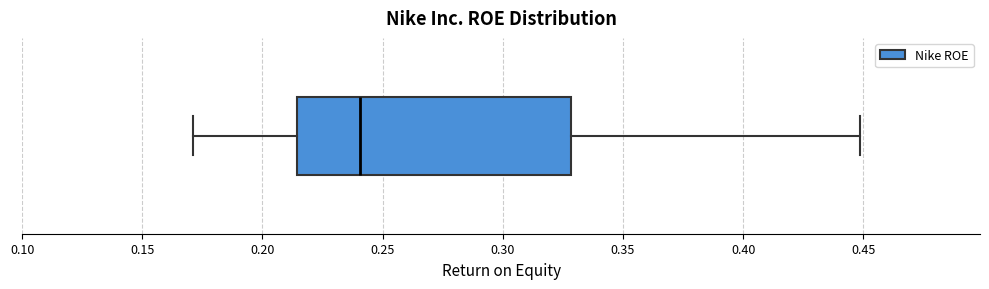

Transcribe this box plot: give where the median line is, the range the box spans, and where the two whiskers end, as read against the x-axis. The values are not printed on the chart, so give them approximately, as read against the axis.

median 0.240, box 0.215 to 0.330, whiskers 0.170 to 0.450